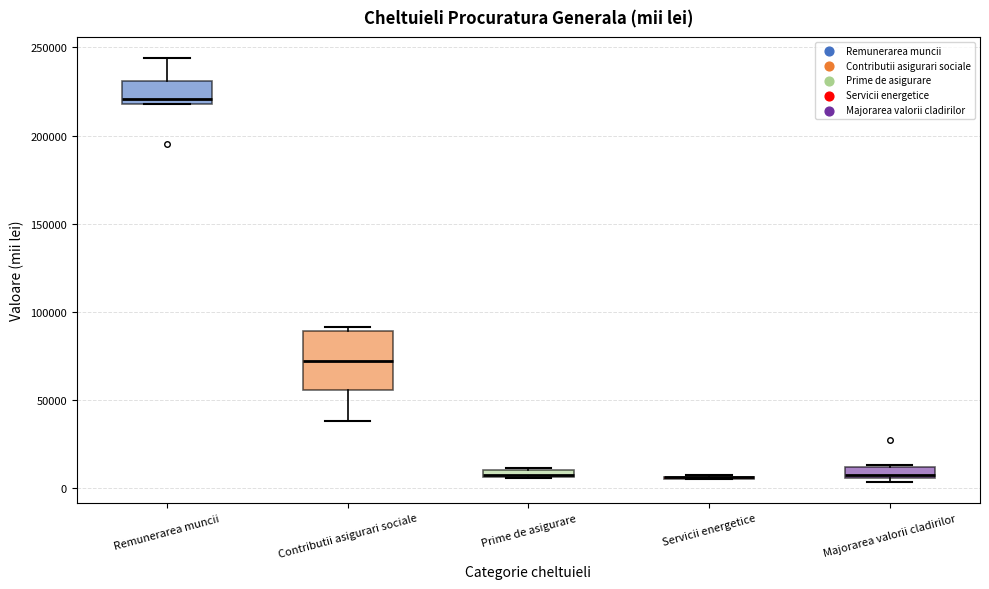

Where is the lower edge of the box for Prime de asigurare on the y-axis? The values are not printed on the chart, so give them approximately, as read against the axis.

5000